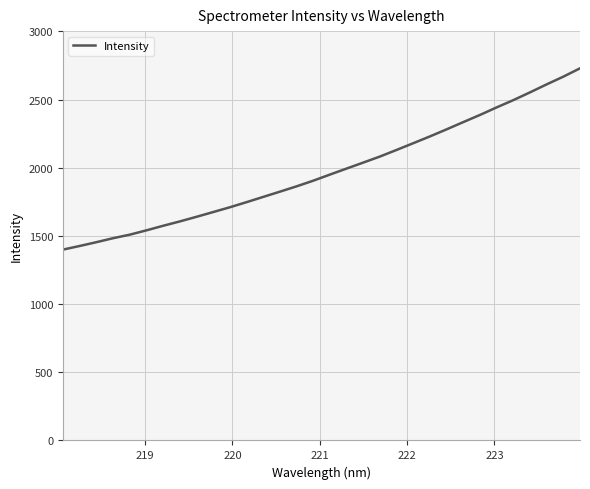

Reading right to left, transcribe all the data shown in this chart.

2729.9	2668.8	2612.3	2553.5	2496.6	2443.4	2388.1	2335.6	2282.4	2230.6	2180.9	2131.5	2082.9	2038.6	1994.7	1950.5	1905.7	1864.2	1825.1	1786.6	1748.0	1710.6	1675.5	1640.6	1606.7	1574.7	1541.3	1509.5	1483.5	1454.3	1426.5	1400.0